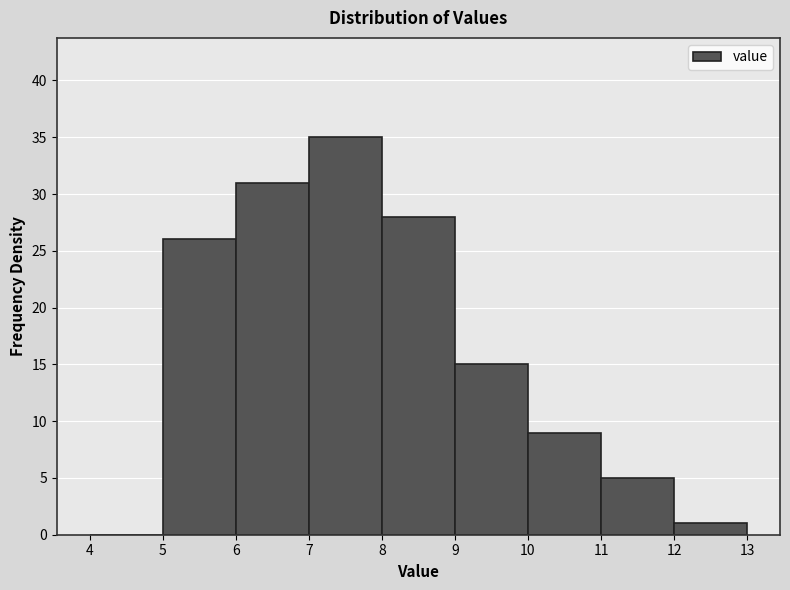

Reading left to right, list every bar in this chart as the range it spans on the x-axis followed by its height. The values are not printed on the chart, so give them approximately, as read against the axis.

4 to 5: 0
5 to 6: 26
6 to 7: 31
7 to 8: 35
8 to 9: 28
9 to 10: 15
10 to 11: 9
11 to 12: 5
12 to 13: 1